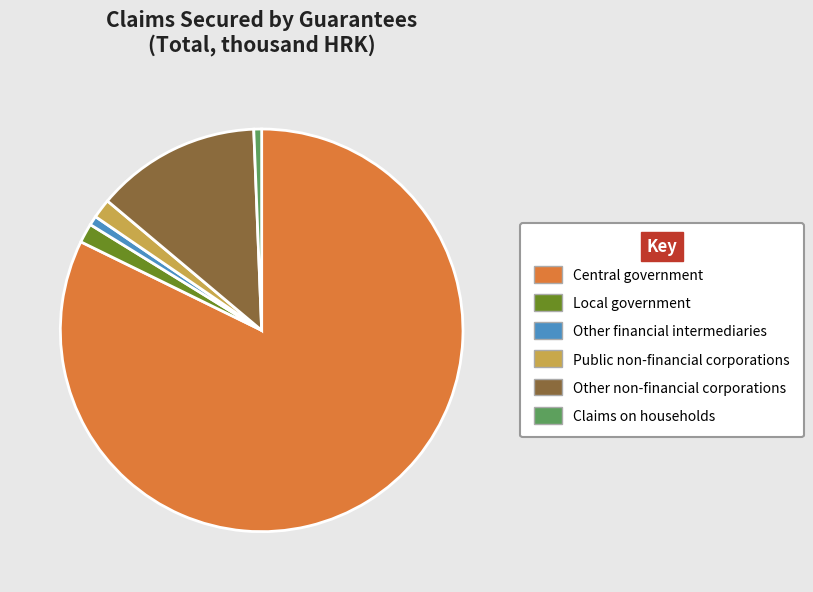

Which slice represents more than half of the pie?

Central government